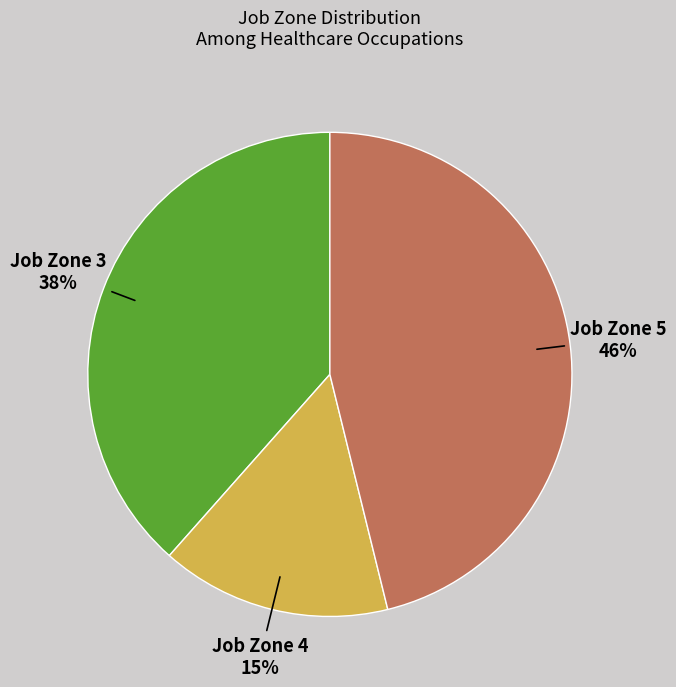

Does any single category account for the majority?

No